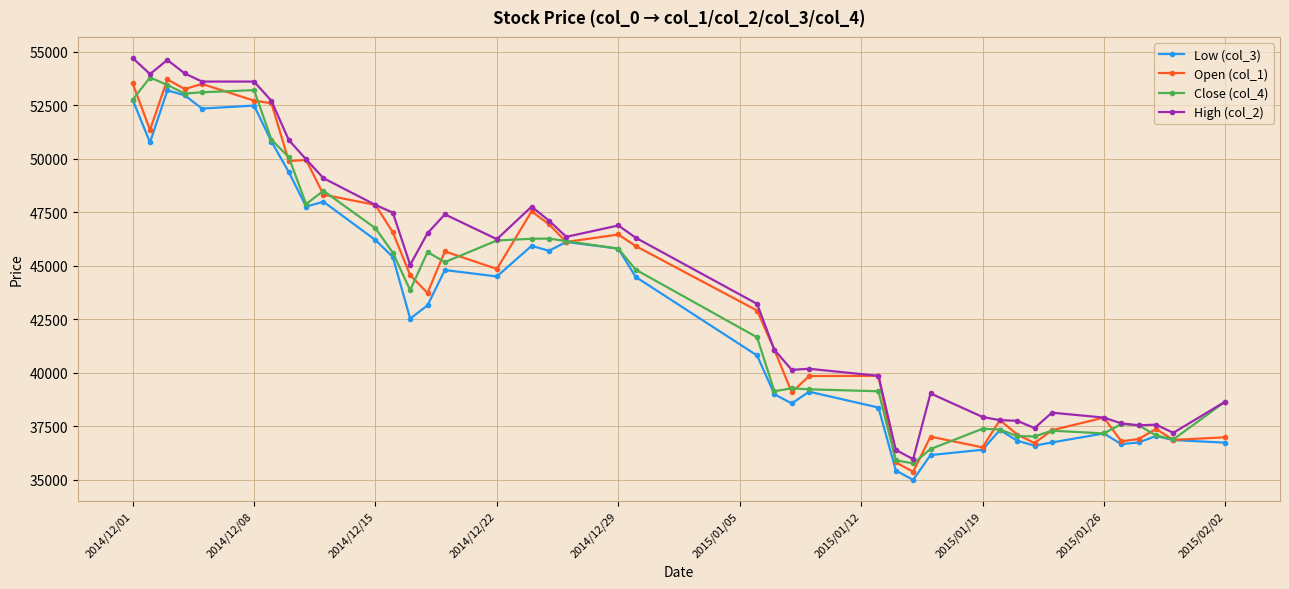

What is the value of the Close (col_4) point at the 18th from the left?

46270